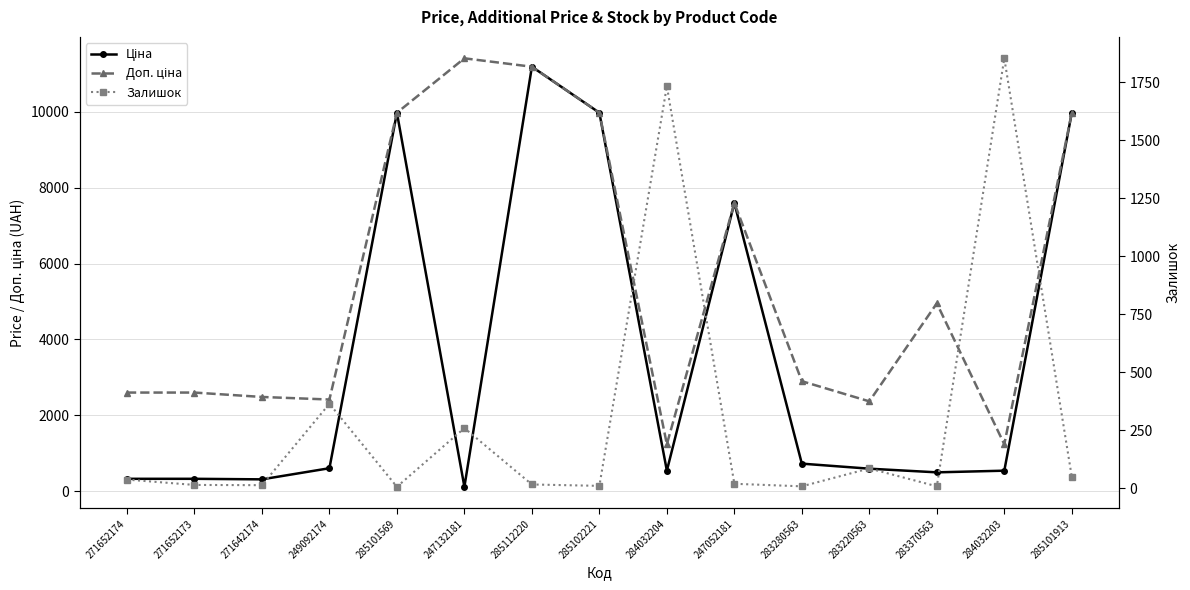

The Залишок series shows 30.0 at 285112220. True or false?

False